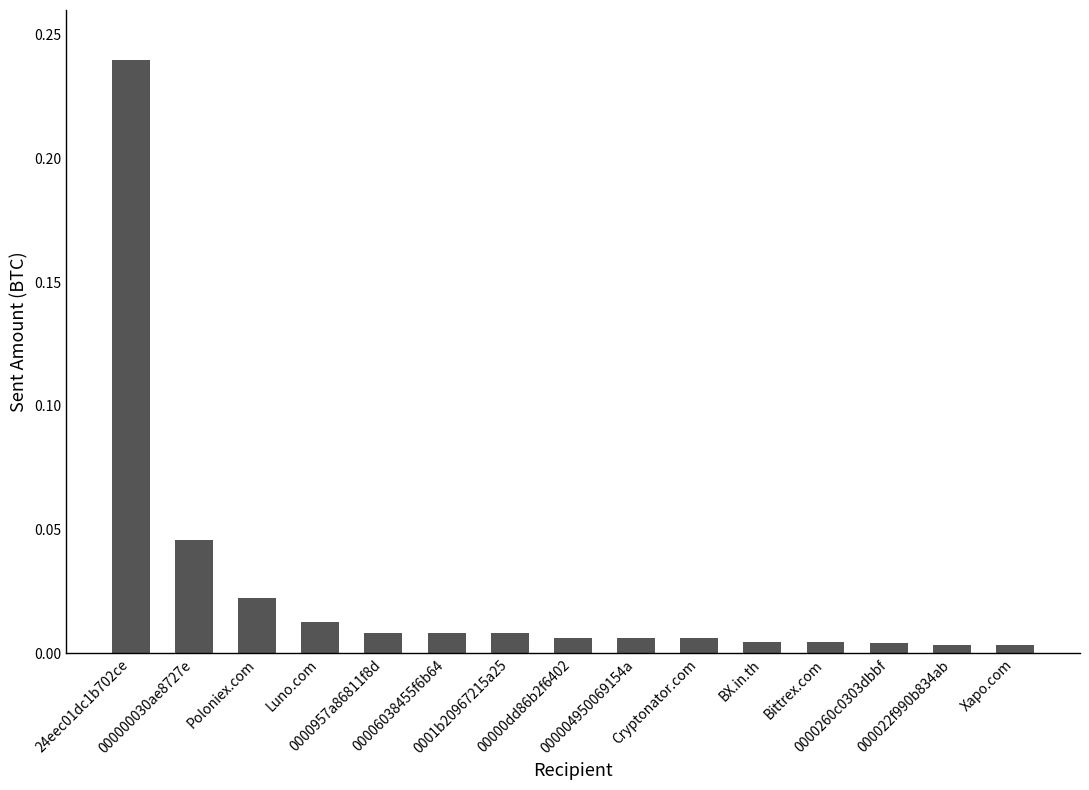

Reading right to left, extract all data points from this chart.

Xapo.com=0.0	000022f990b834ab=0.0	0000260c0303dbbf=0.0	Bittrex.com=0.0	BX.in.th=0.0	Cryptonator.com=0.0	000004950069154a=0.0	00000dd86b2f6402=0.0	0001b20967215a25=0.0	00006038455f6b64=0.0	0000957a86811f8d=0.0	Luno.com=0.0	Poloniex.com=0.0	000000030ae8727e=0.0	24eec01dc1b702ce=0.2